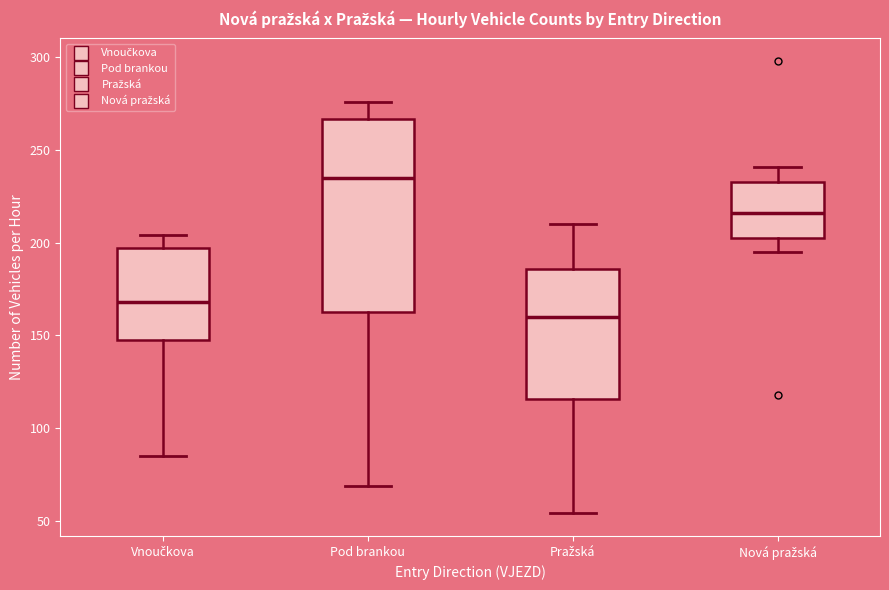

Comparing the boxes themselves (not the whiskers), which one is the tallest?

Pod brankou